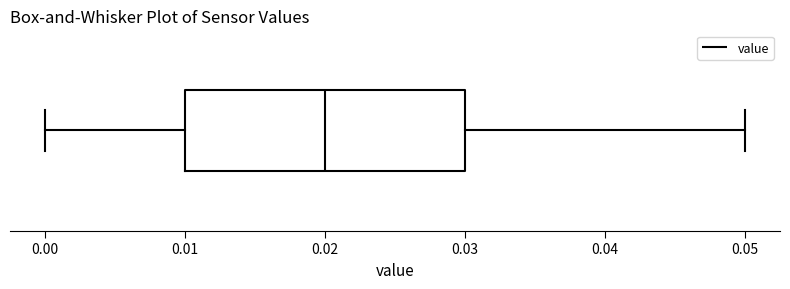

Read this box plot against the x-axis: the position of the median line, the range covered by the box, and the ends of both whiskers. The values are not printed on the chart, so give them approximately, as read against the axis.

median 0.02, box 0.01 to 0.03, whiskers 0.00 to 0.05